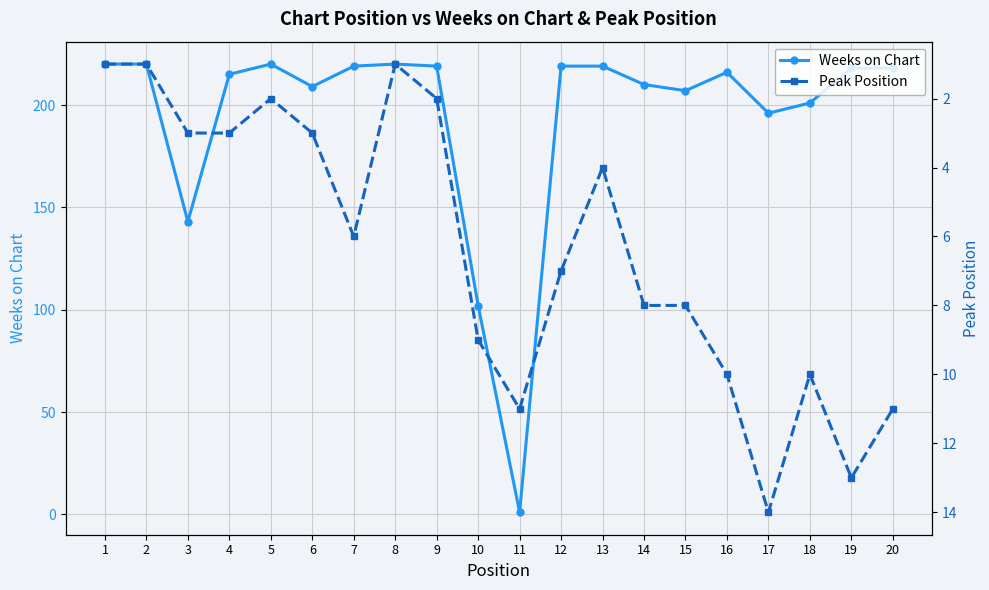

True or false: Weeks on Chart has more than 0 interior local peaks.

True